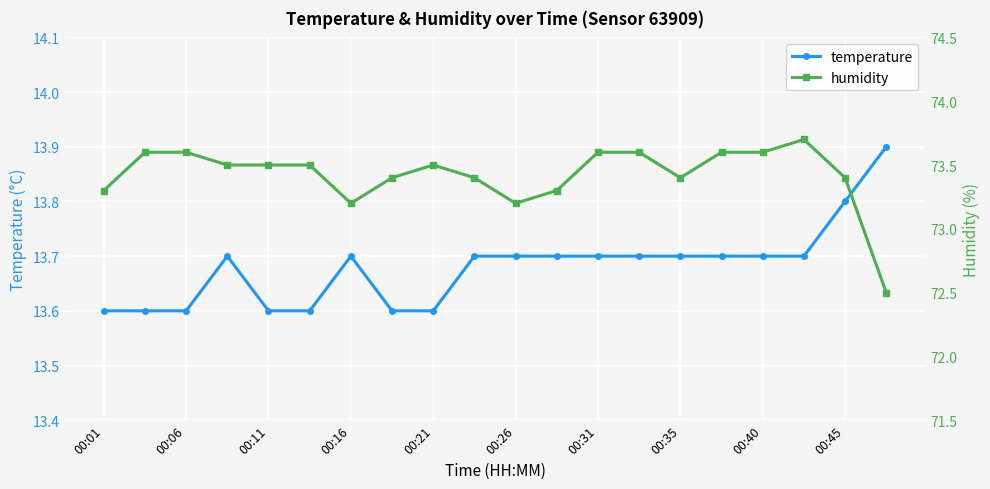

What is the value of the temperature point at the 10th from the left?

13.7